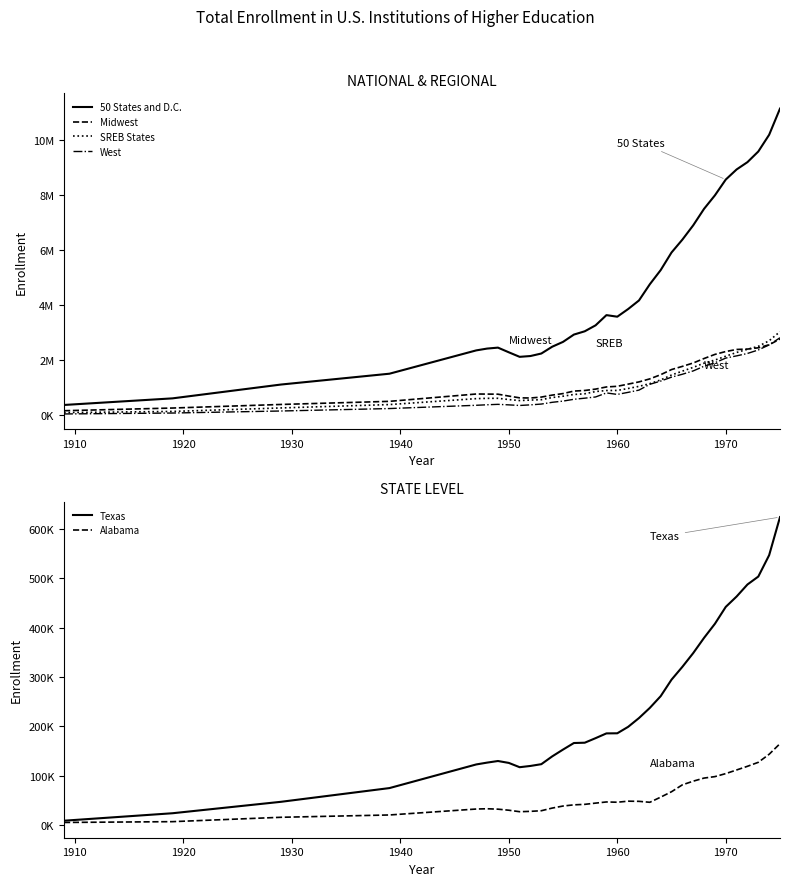

What are all the series names shown in the legend?

50 States and D.C., Midwest, SREB States, West, Texas, Alabama